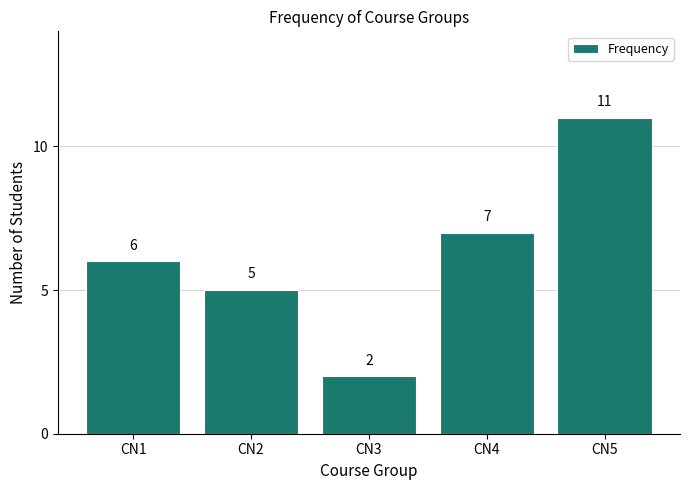

Reading left to right, transcribe all the data shown in this chart.

6	5	2	7	11